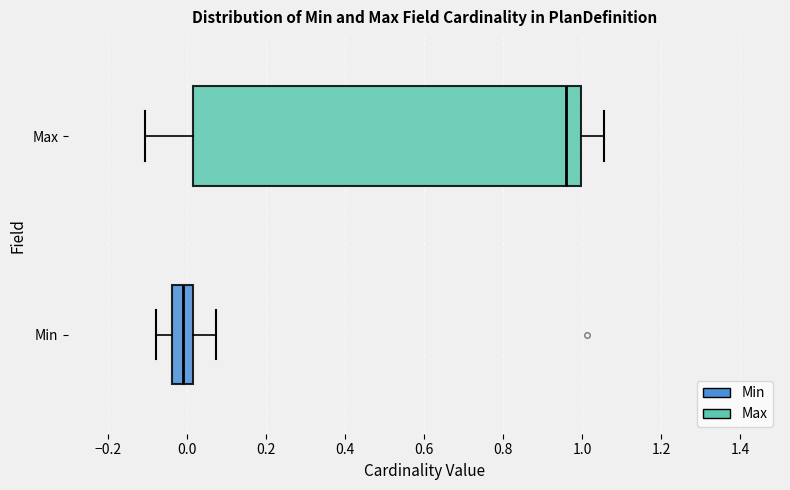

Where is the right edge of the box for Max on the x-axis? The values are not printed on the chart, so give them approximately, as read against the axis.

1.00